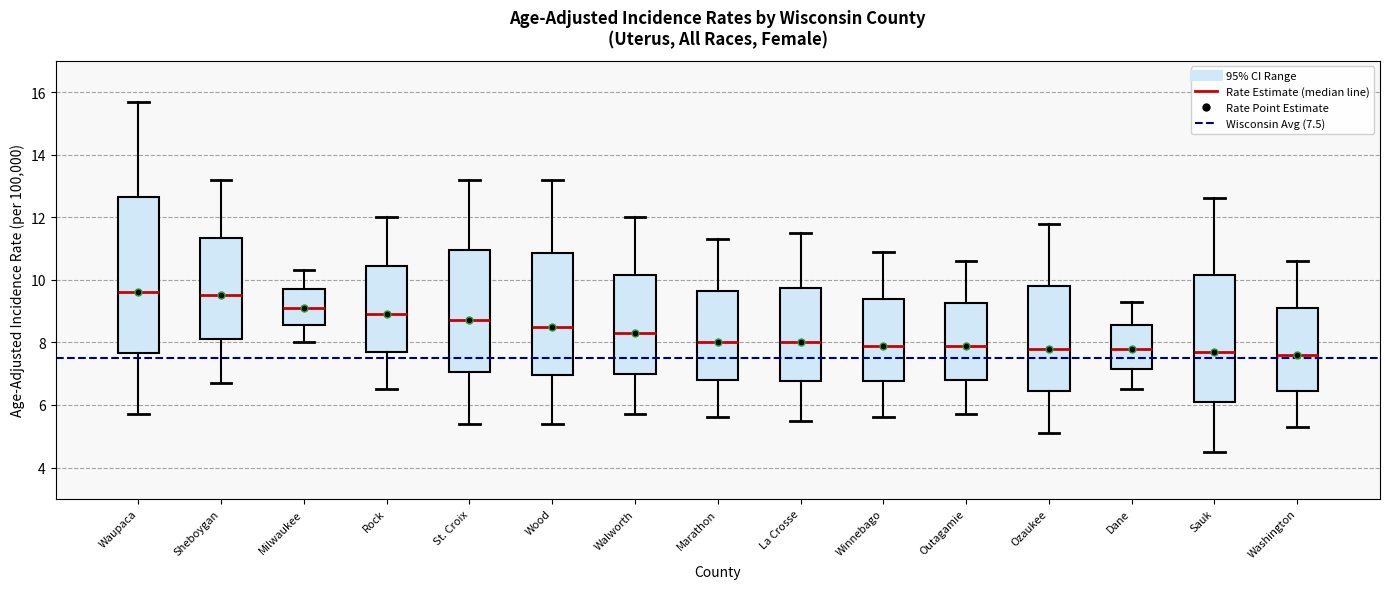

Where is the lower edge of the box for Wood on the y-axis? The values are not printed on the chart, so give them approximately, as read against the axis.

7.0